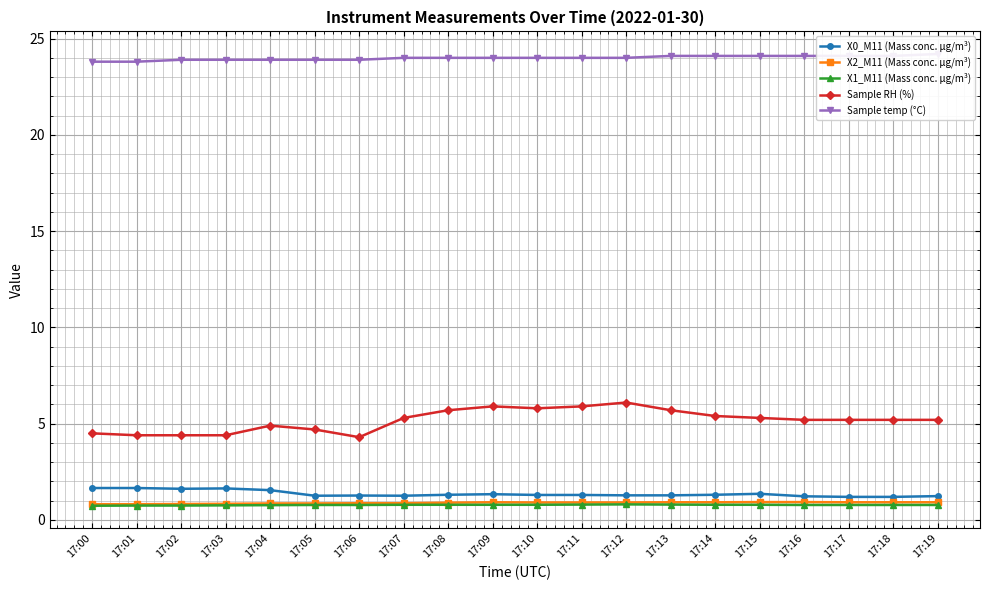

What is the value of the X1_M11 (Mass conc. μg/m³) point at the 2nd from the left?

0.8